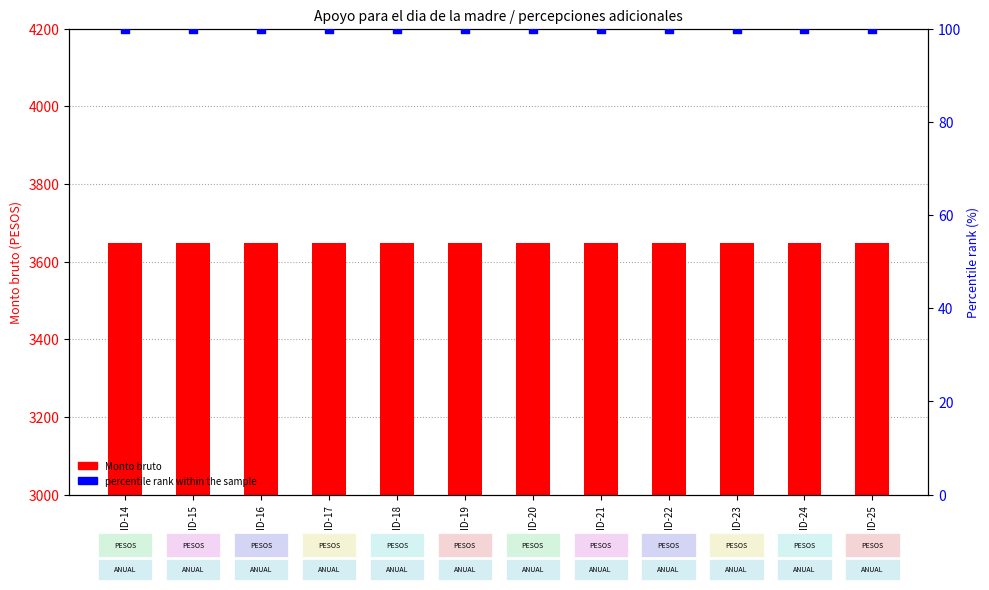

At which category is the sum across all series the highest?

ID-14